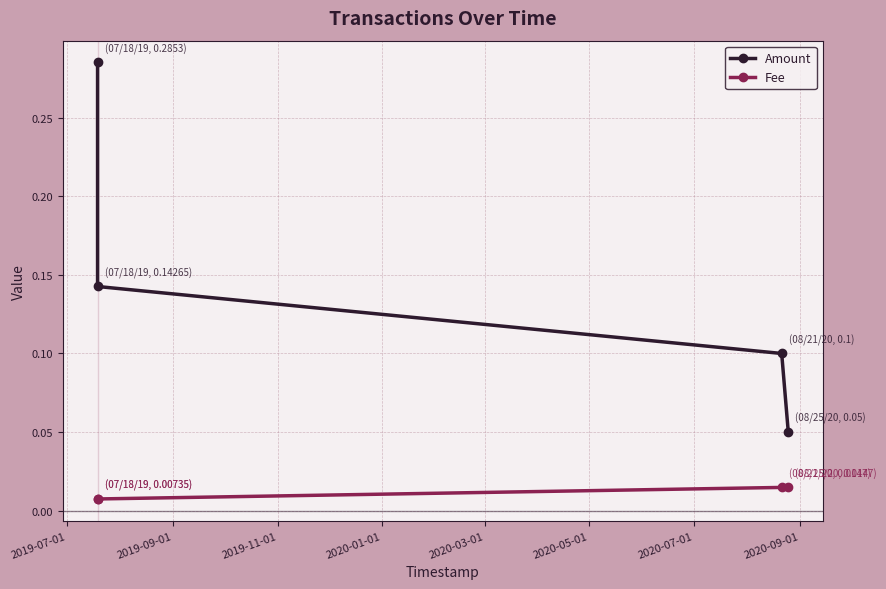

What are all the series names shown in the legend?

Amount, Fee